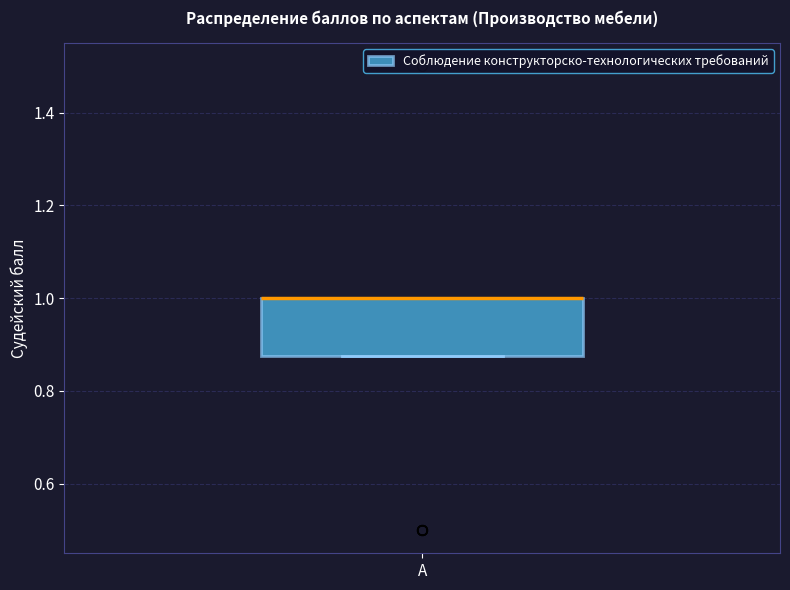

Read this box plot against the y-axis: the position of the median line, the range covered by the box, and the ends of both whiskers. The values are not printed on the chart, so give them approximately, as read against the axis.

median 1.00 (drawn on the box's upper edge), box 0.88 to 1.00, whiskers 0.88 to 1.00